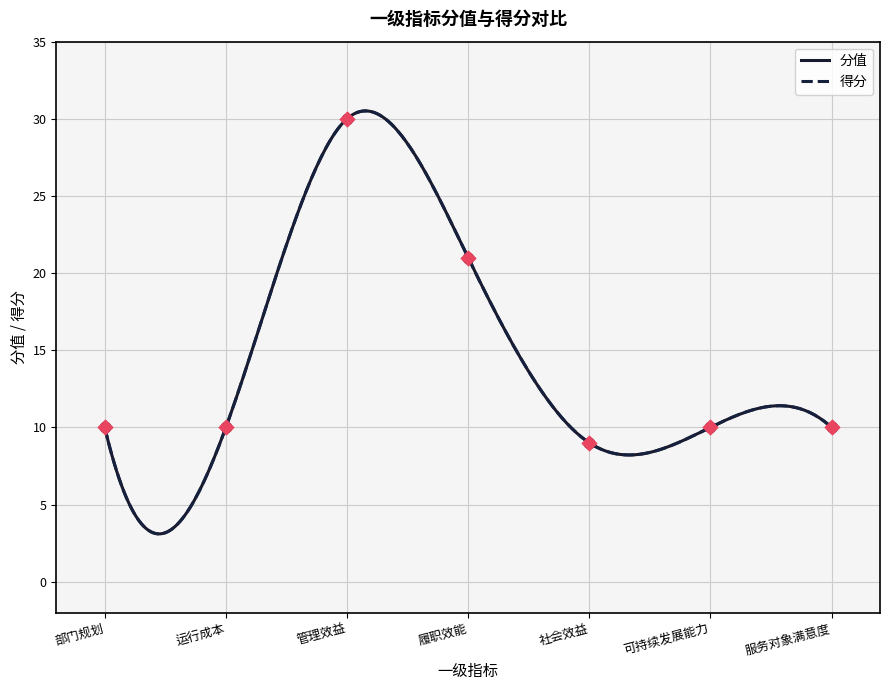

Which series has the largest total across all categories?

分值